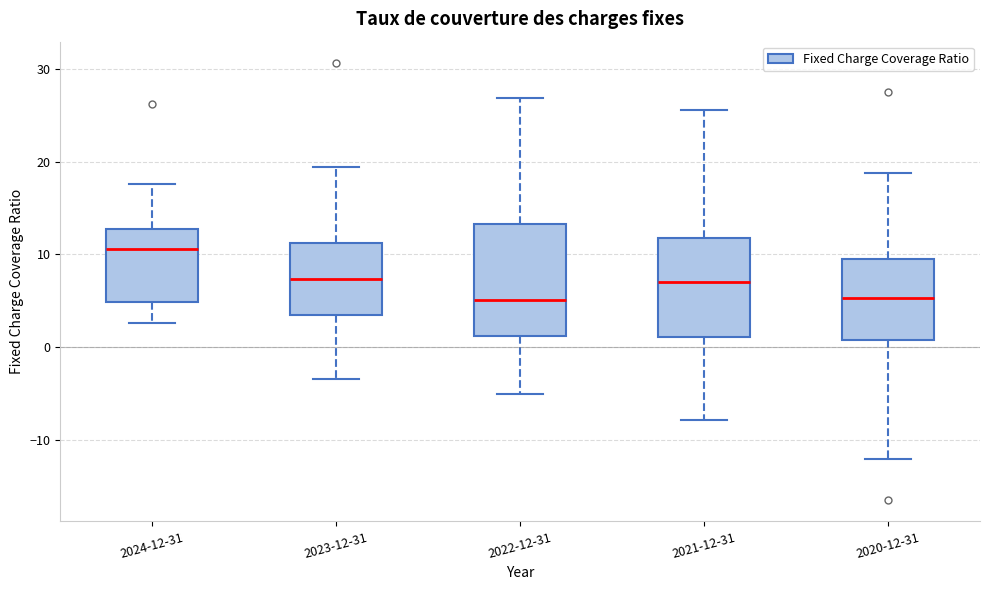

Which box is the tallest, from its lower edge to its upper edge?

2022-12-31